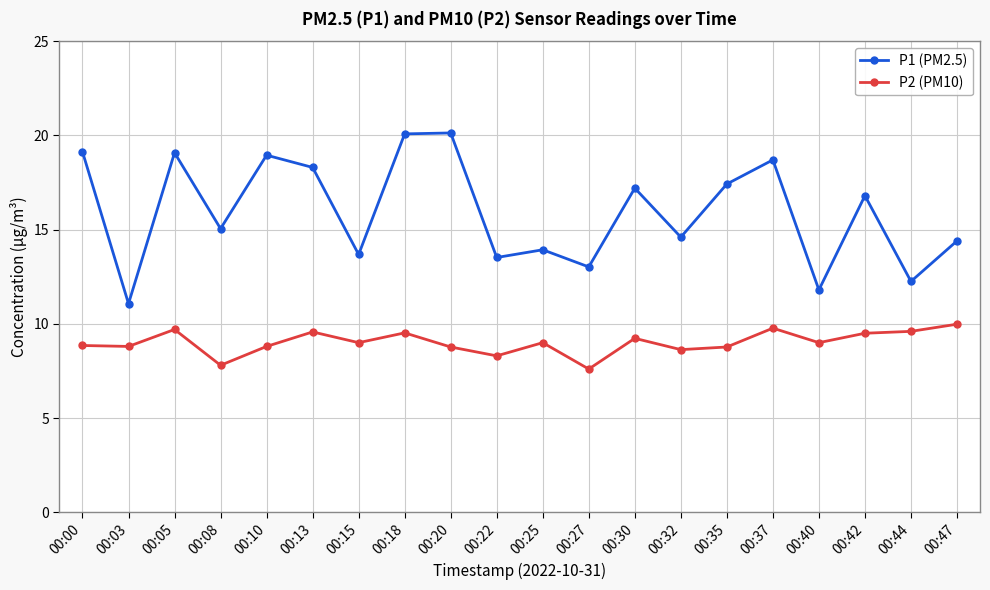

What is the value of the P1 (PM2.5) point at the 4th from the left?

15.1